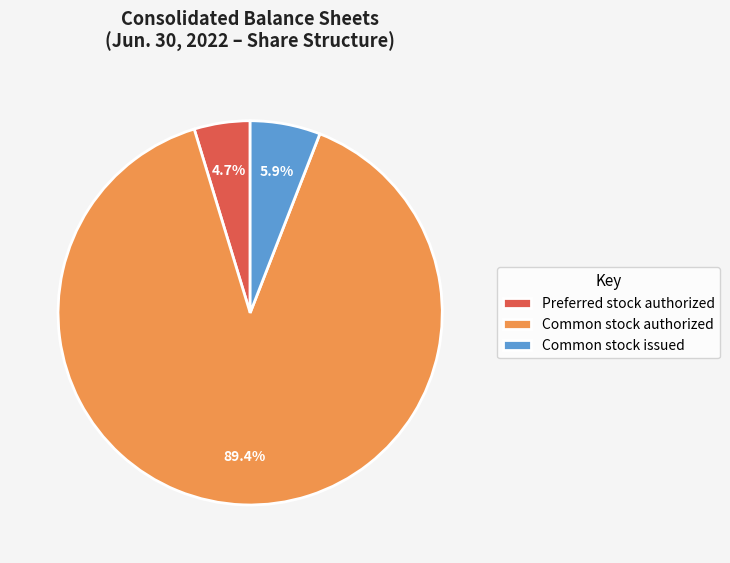

Between Common stock issued and Preferred stock authorized, which is larger?

Common stock issued